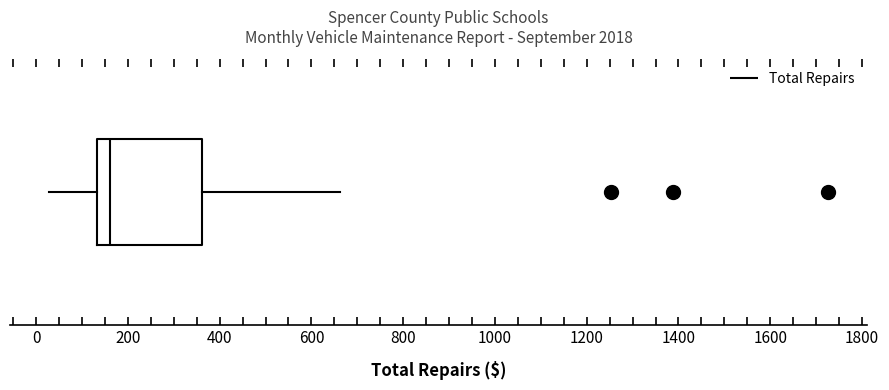

Read this box plot against the x-axis: the position of the median line, the range covered by the box, and the ends of both whiskers. The values are not printed on the chart, so give them approximately, as read against the axis.

median 160, box 140 to 360, whiskers 20 to 660